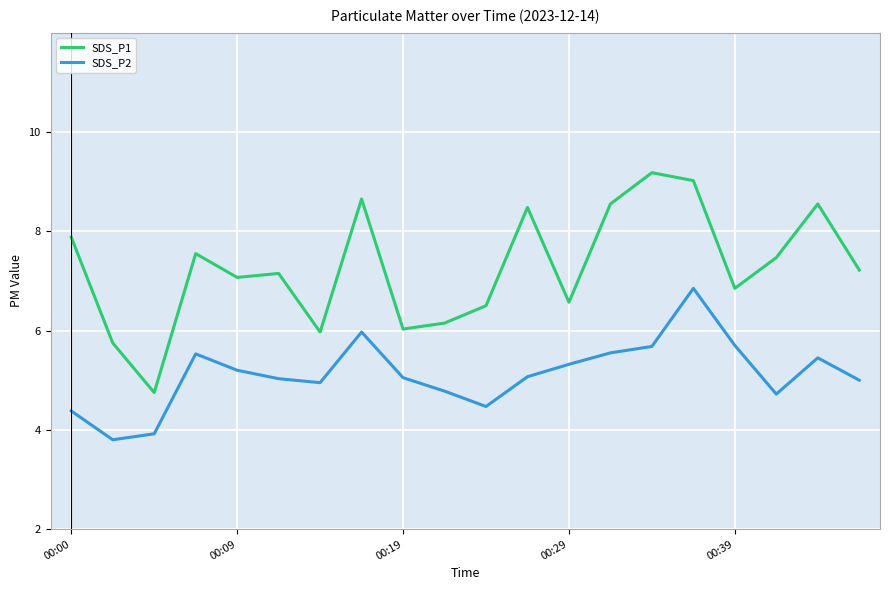

Rank the series by their average value, from lowest to highest.

SDS_P2, SDS_P1